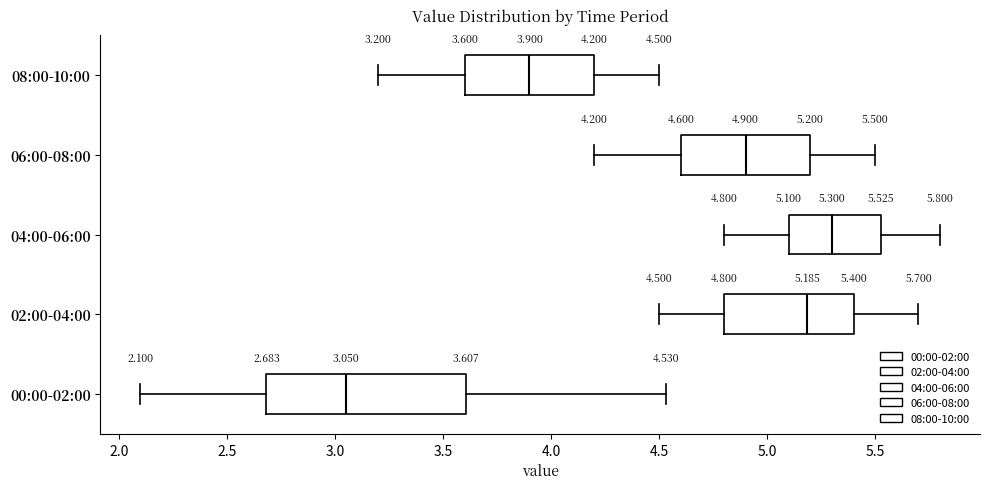

Which box has the furthest to the left median line?

00:00-02:00